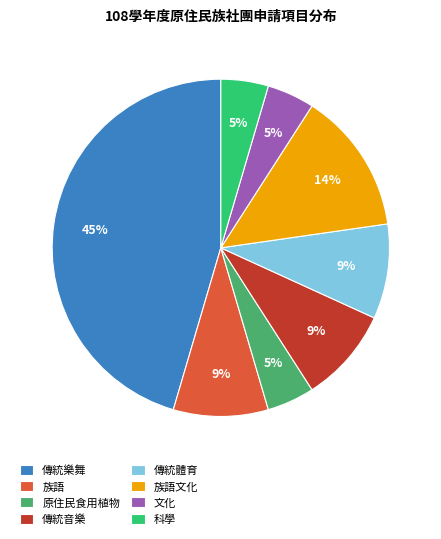

Between 傳統音樂 and 文化, which is larger?

傳統音樂